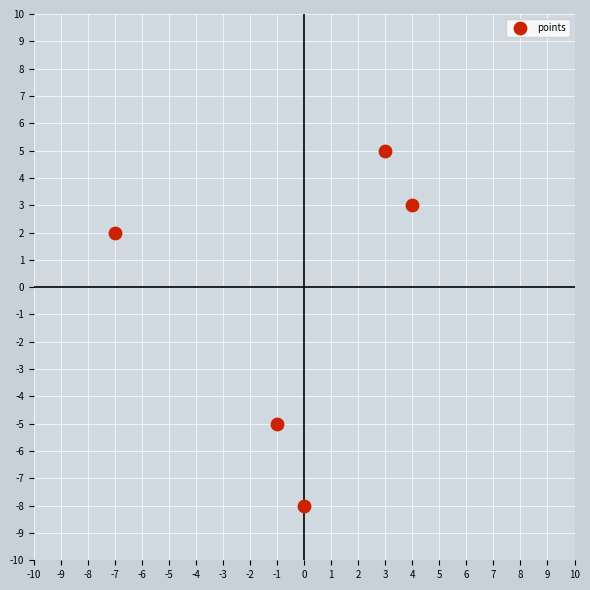

What is the range of Y values (max minus min)?

13